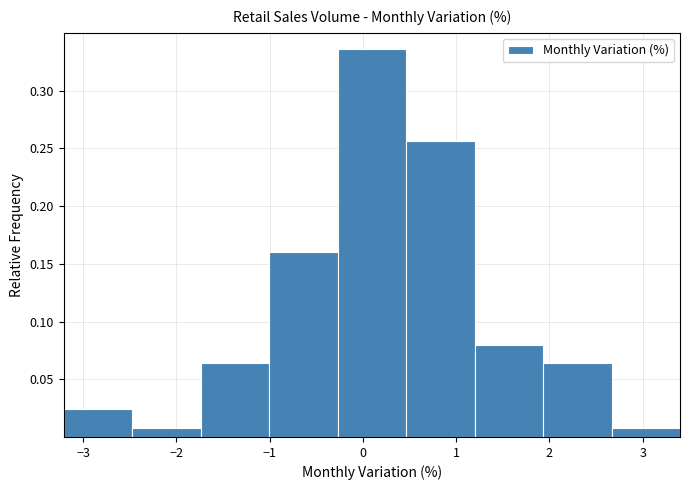

Which range on the x-axis has the tallest bar?

-0.3 to 0.5